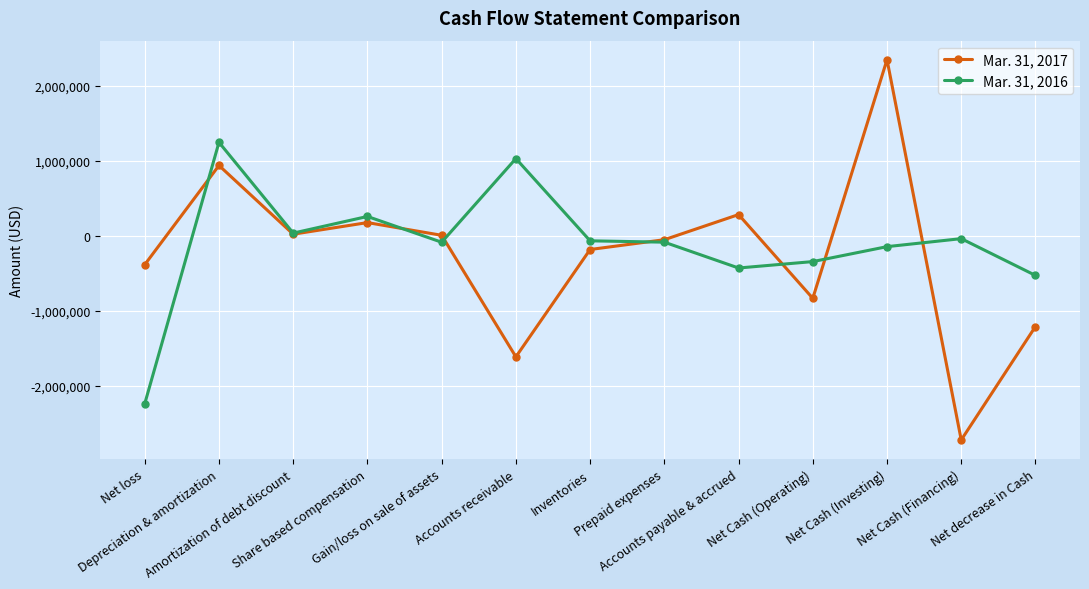

What is the total value across all series at Inventories?

-251932